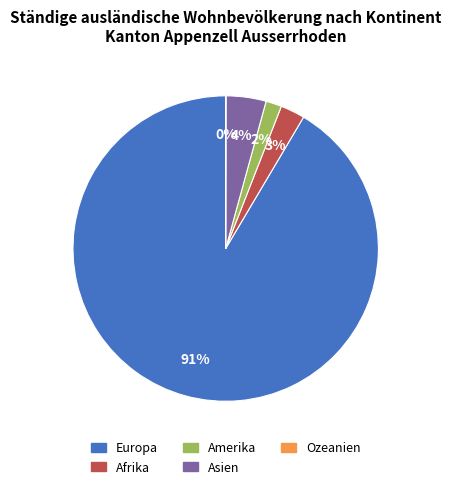

Combined, do Amerika and Asien account for over 50%?

No